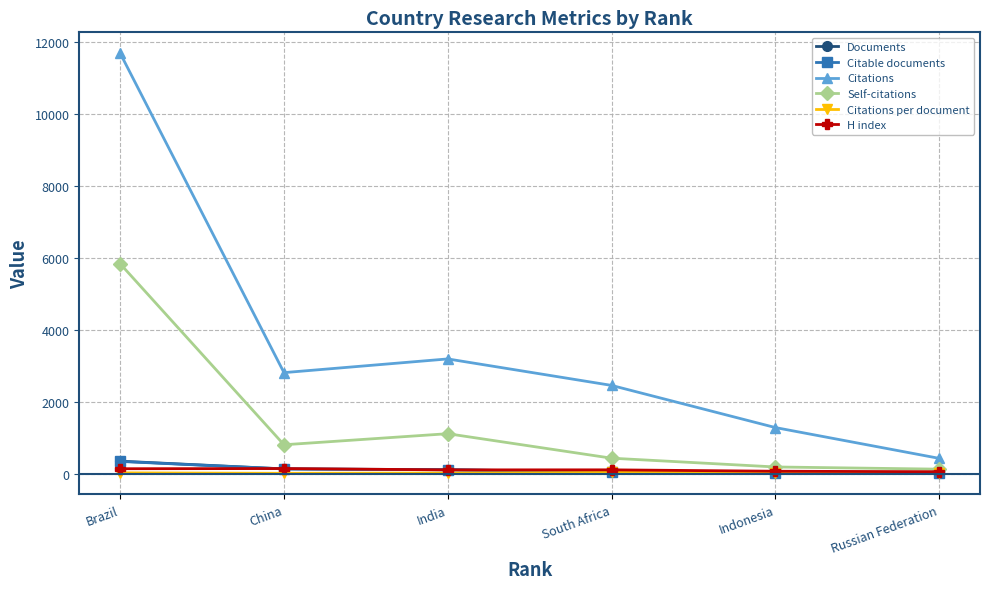

What is the highest value of the H index series?

152.0